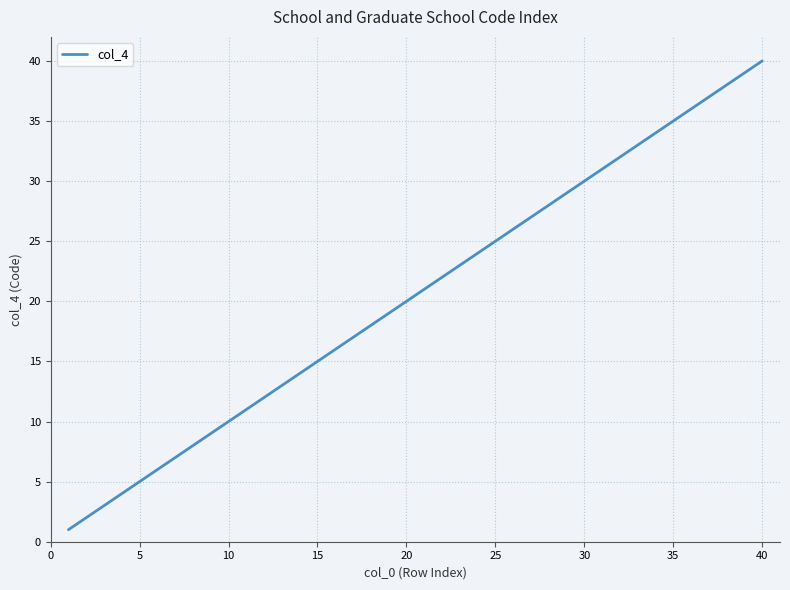

What is the difference between the maximum and minimum values?

39